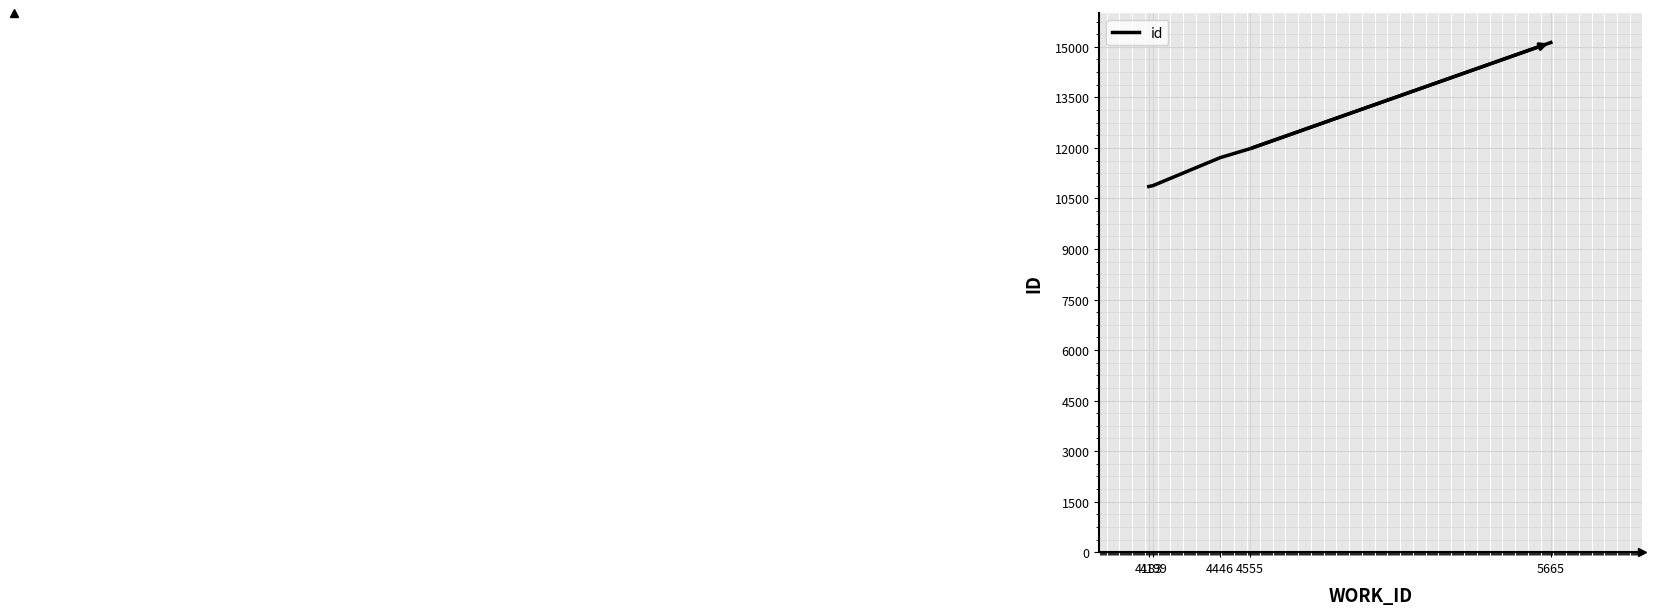

What is the difference between the maximum and second lowest values?

4246